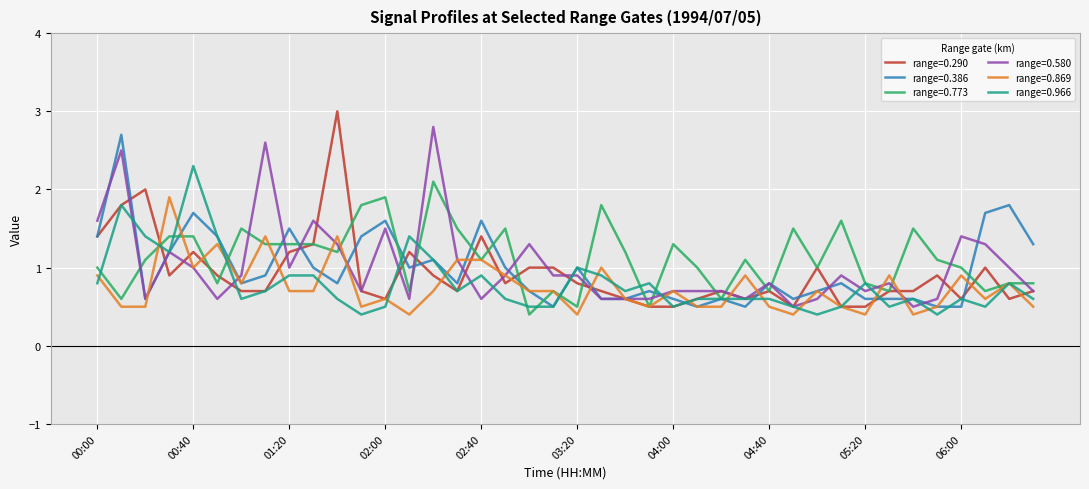

Which series has the largest range (max minus min)?

range=0.290